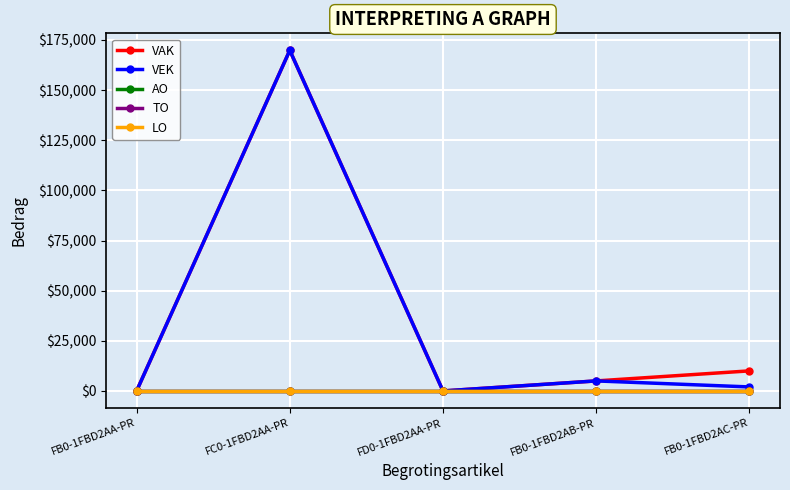

Does the chart have visible grid lines?

Yes